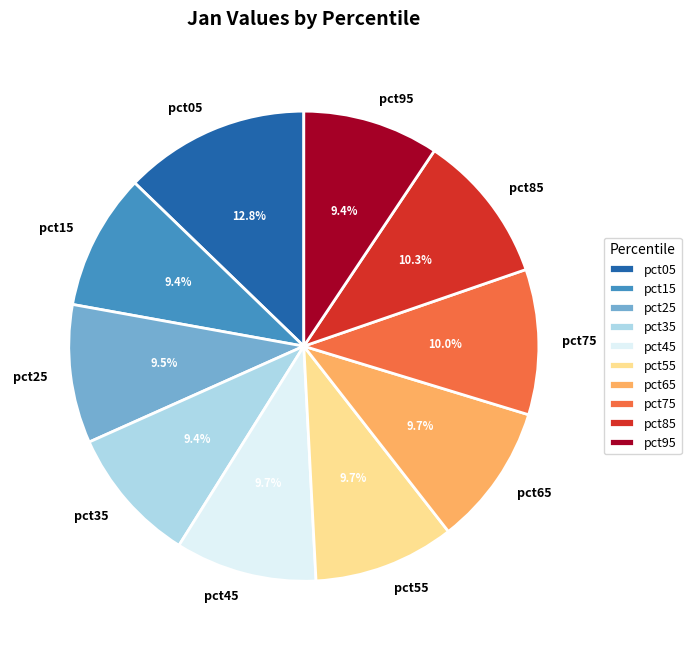

To the nearest percent, what portion does pct35 represent?

9%